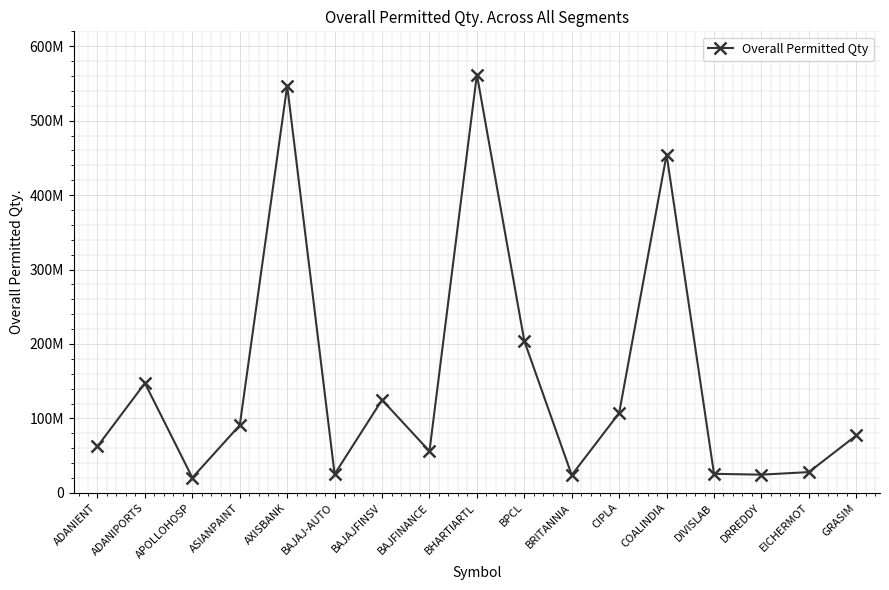

The value at DRREDDY is 12126865. True or false?

False